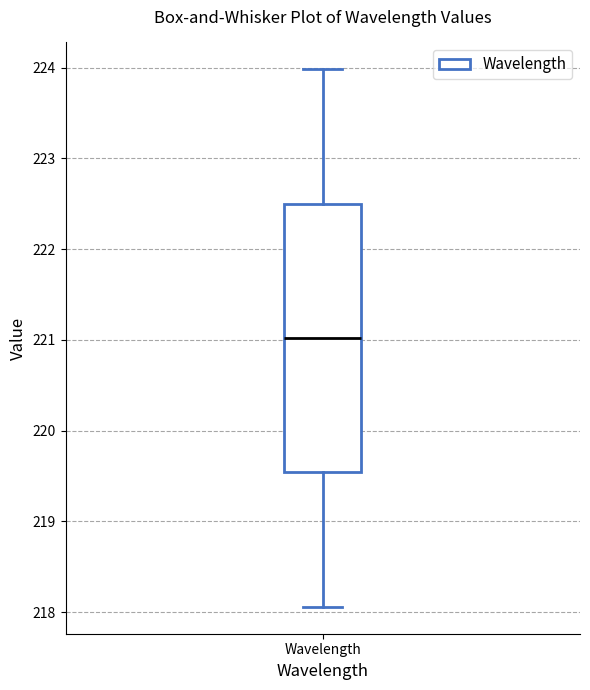

Where does the lower whisker of the box for Wavelength end on the y-axis? The values are not printed on the chart, so give them approximately, as read against the axis.

218.1